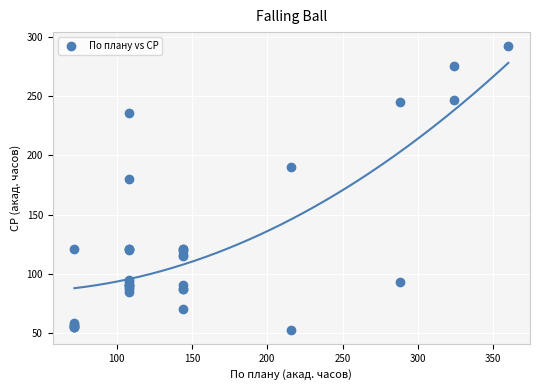

What Y value in the scatter plot is closest to 172?

180